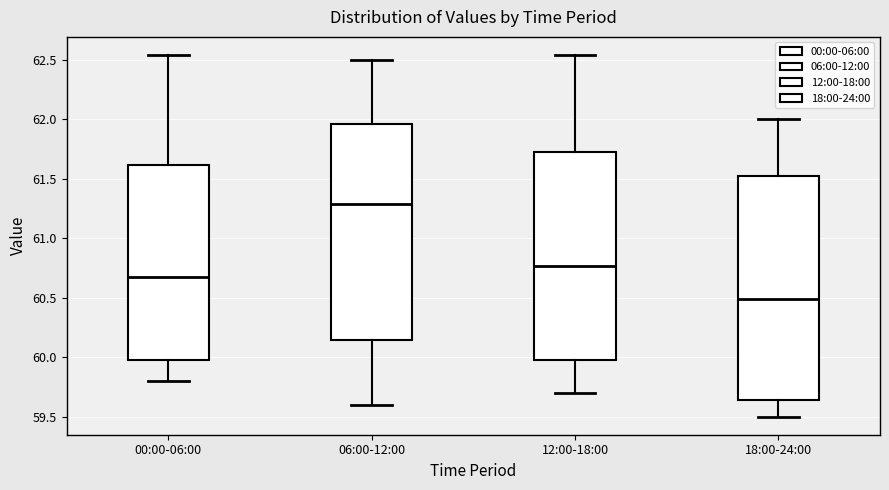

Which box has the highest median line?

06:00-12:00